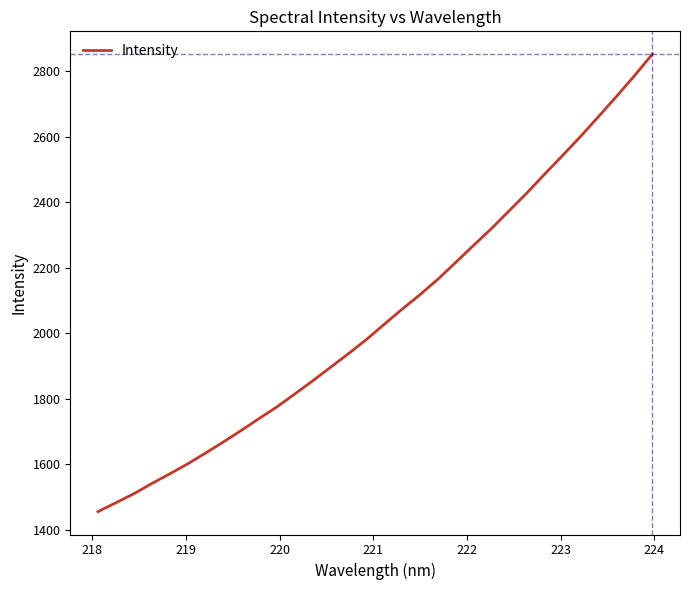

Reading left to right, what are all the values shown in this chart?

1455.3	1482.4	1509.9	1540.9	1570.4	1600.8	1633.9	1667.8	1703.1	1739.4	1775.3	1814.7	1854.7	1896.2	1937.6	1980.7	2027.4	2073.4	2117.8	2165.0	2216.4	2268.4	2319.6	2374.5	2429.3	2487.4	2543.8	2601.7	2662.1	2723.3	2786.1	2851.9